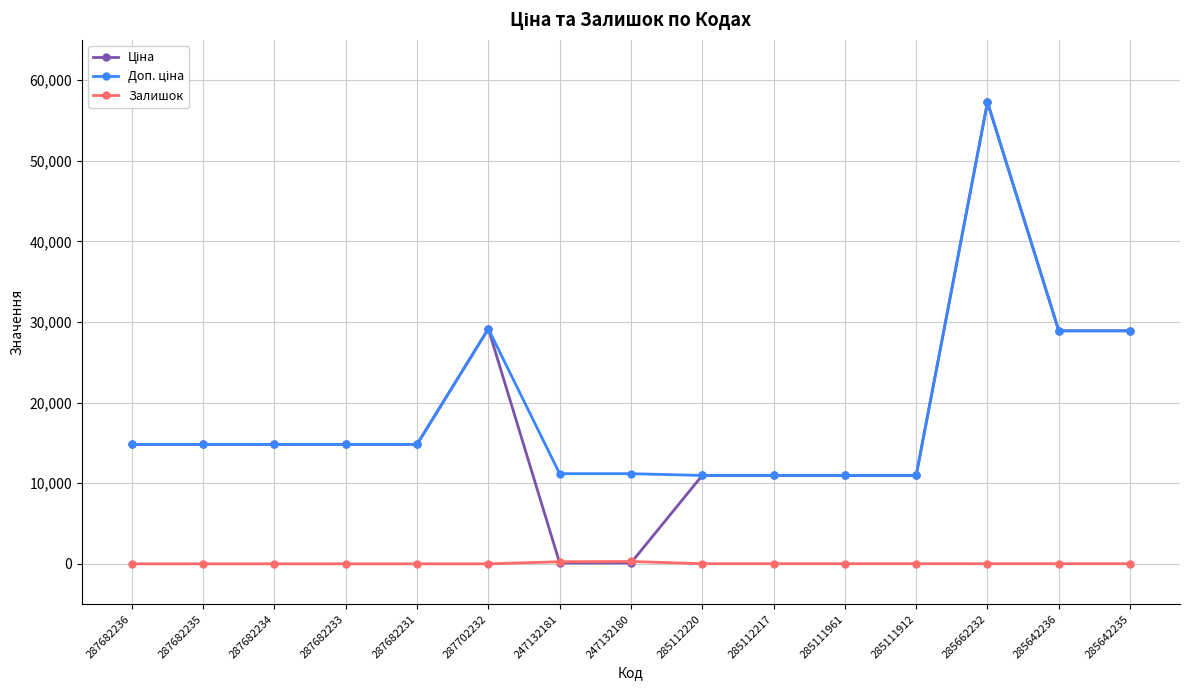

At how many categories does at least one series exceed 6265?

15